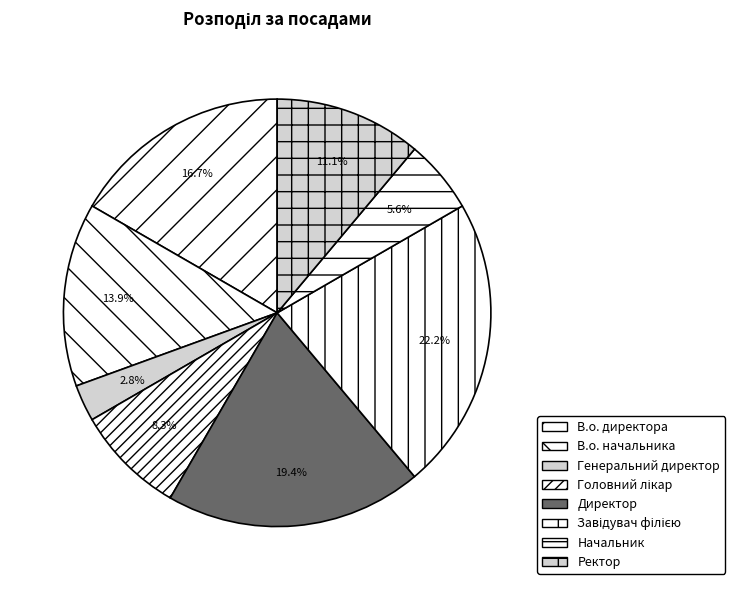

Count the number of slices in the pie.

8